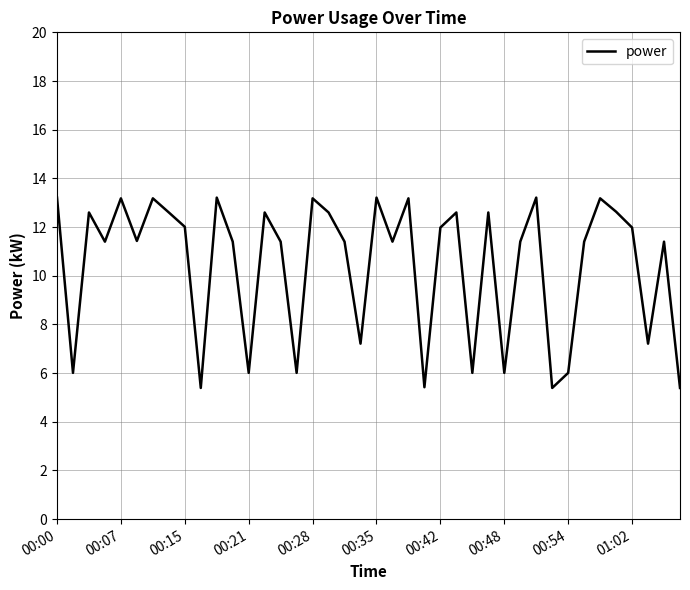

What is the minimum value shown in the chart?

5.4